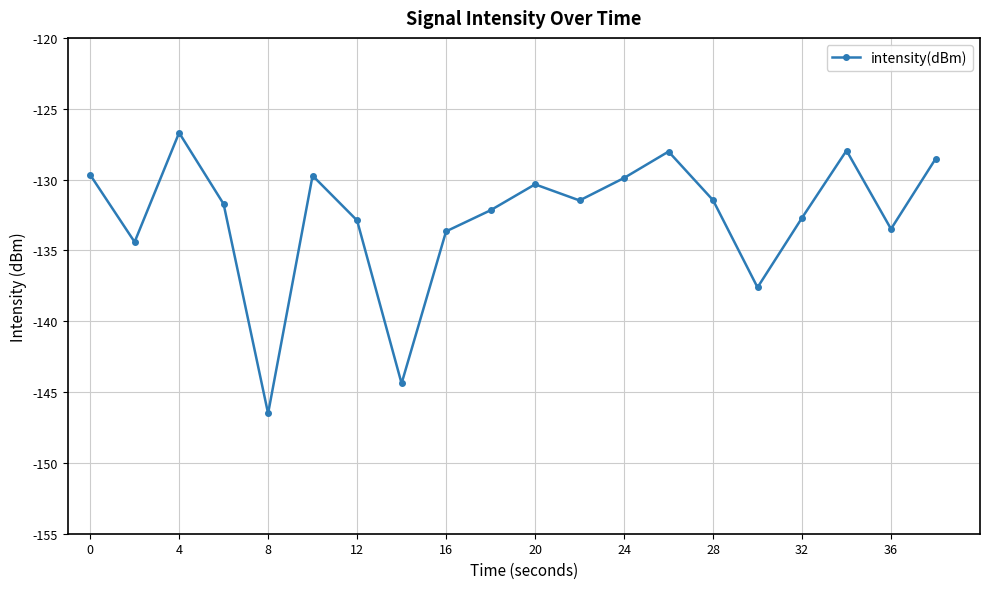

What is the average value?

-132.7